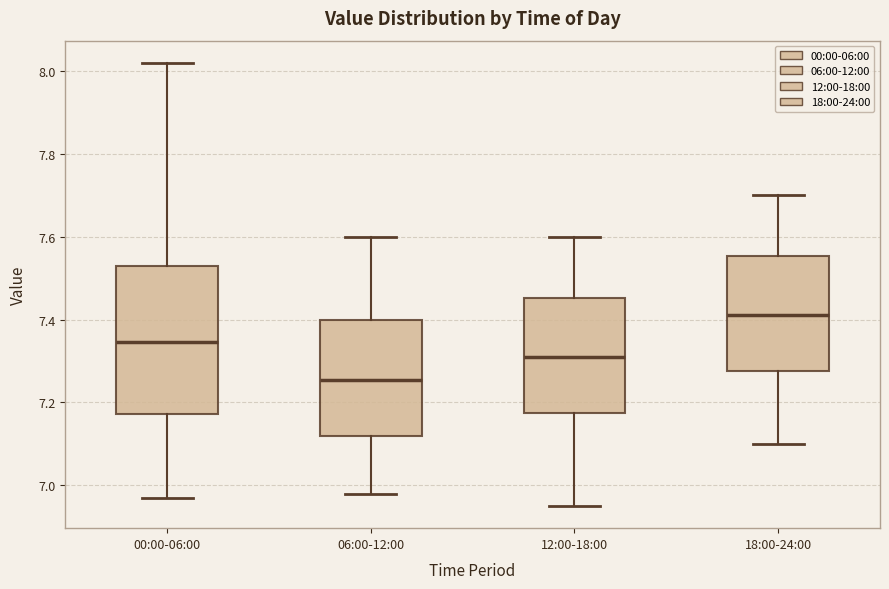

Where does the lower whisker of the box for 00:00-06:00 end on the y-axis? The values are not printed on the chart, so give them approximately, as read against the axis.

6.98